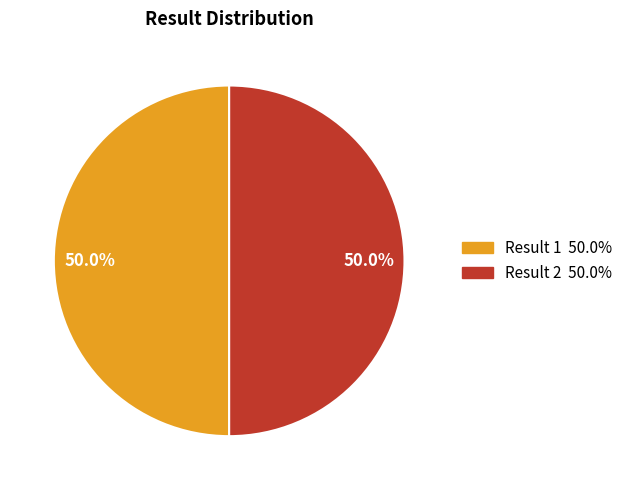

How many segments does this pie chart have?

2